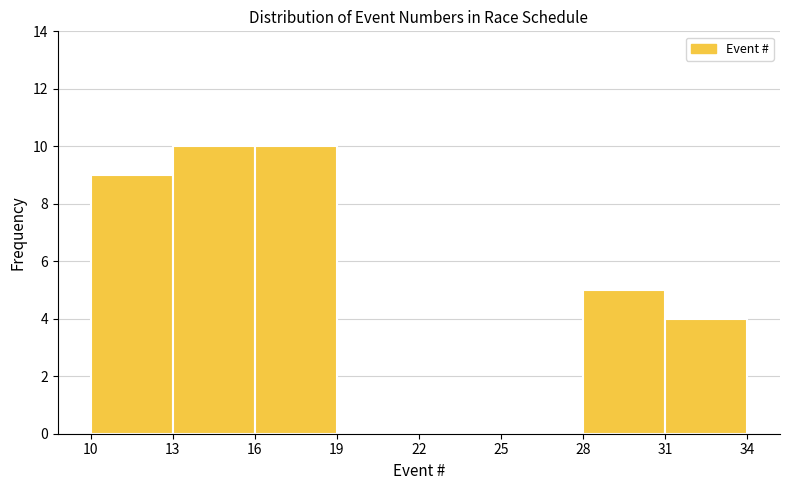

How tall is the bar that spans 13 to 16 on the x-axis? The values are not printed on the chart, so give them approximately, as read against the axis.

10